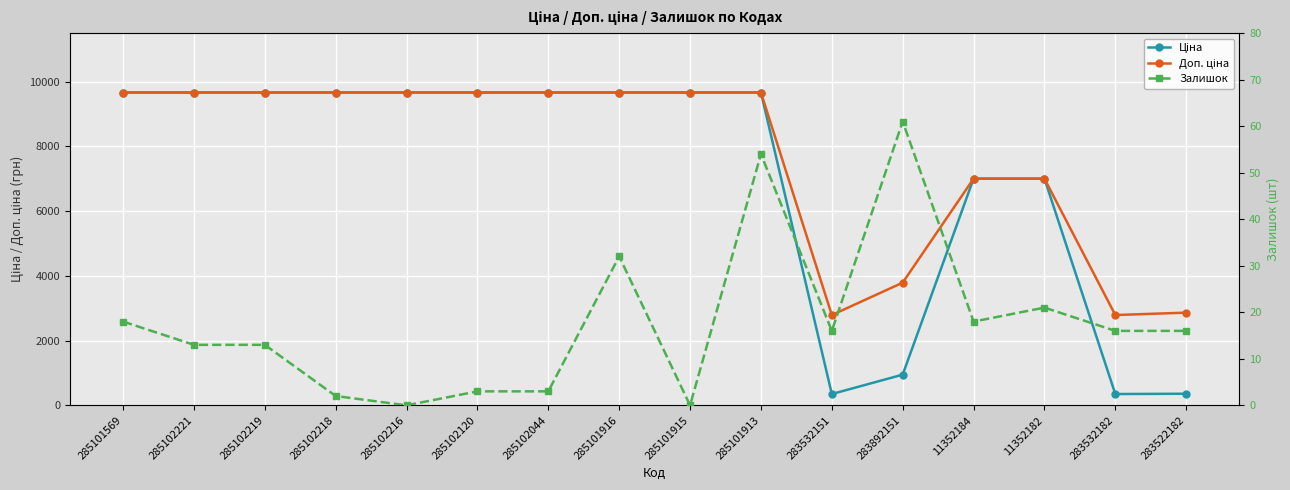

Does the chart display data point markers on the line(s)?

Yes